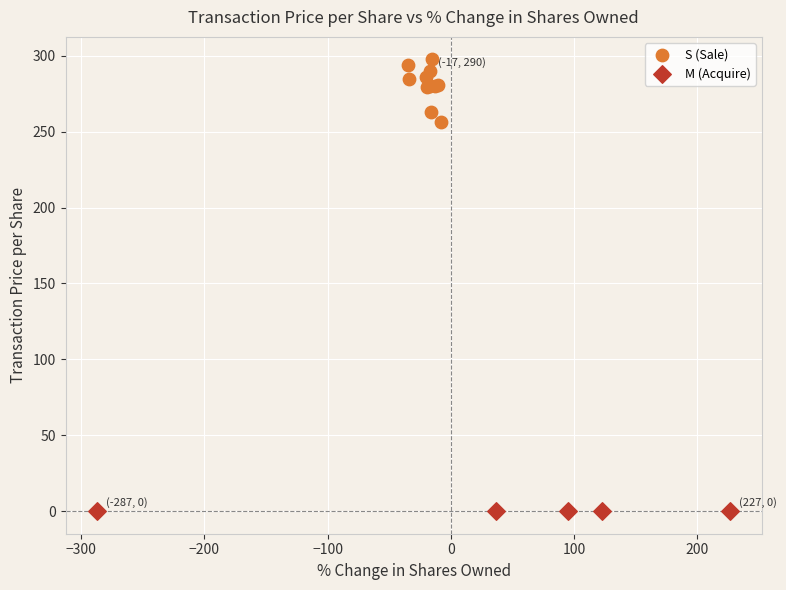

Which series reaches the minimum Y coordinate?

M (Acquire)